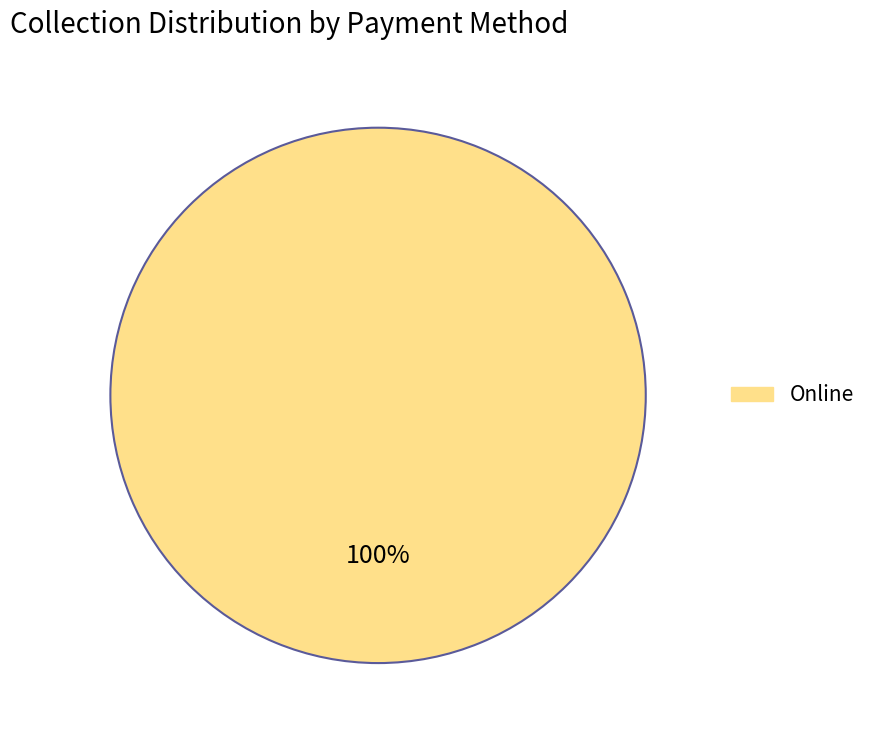

Is there any slice that represents more than half of the pie?

Yes